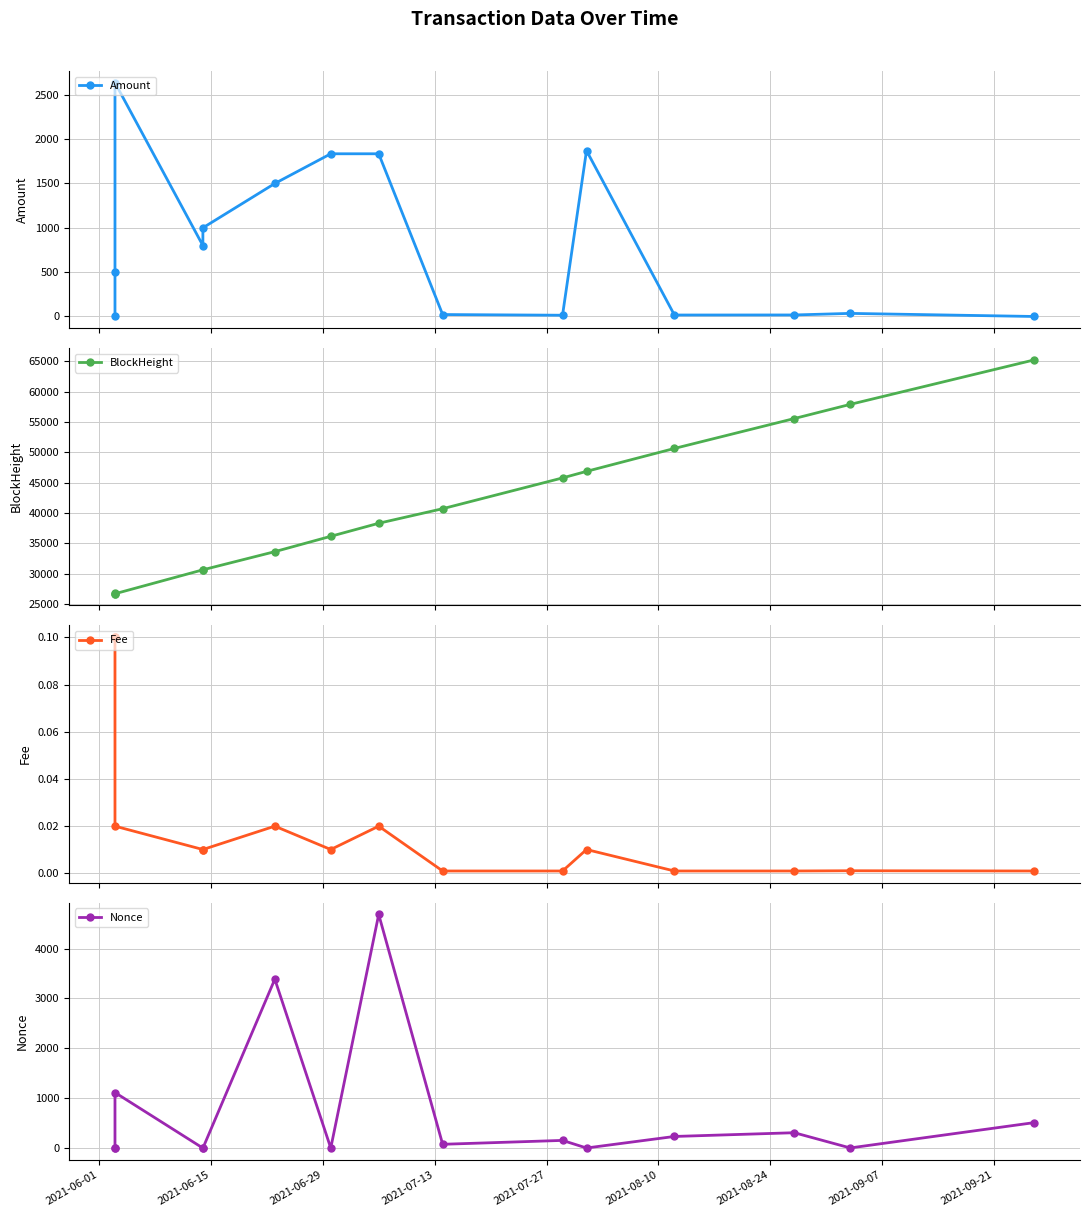

Between which two adjacent categories do Fee and Nonce first intersect?

2021-06-01 and 2021-06-15